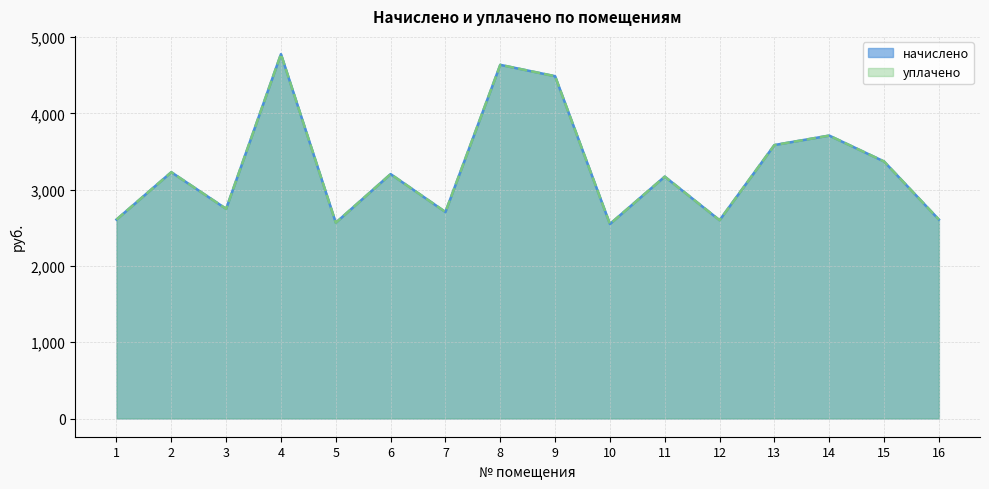

True or false: начислено has a value of 2550.2 at 10.

True